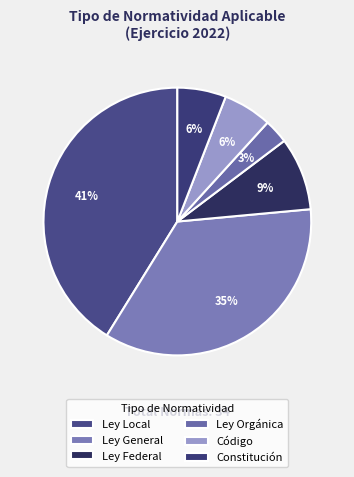

Count the number of slices in the pie.

6